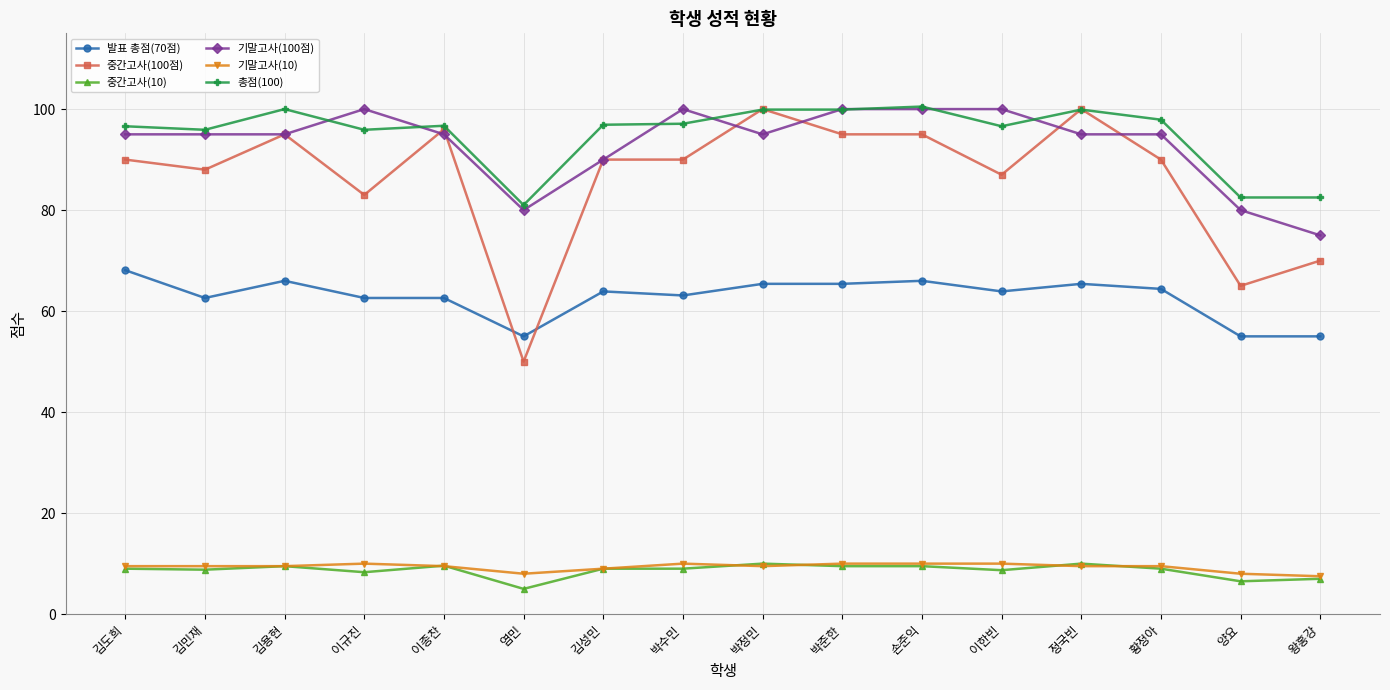

At which label does 발표 총점(70점) reach its peak?

김도희